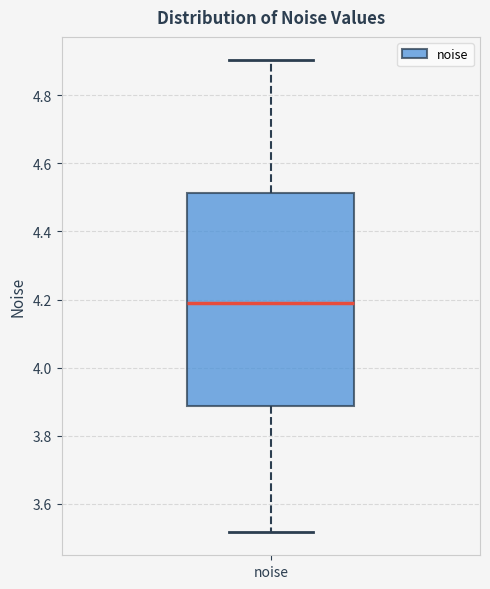

Transcribe this box plot: give where the median line is, the range the box spans, and where the two whiskers end, as read against the y-axis. The values are not printed on the chart, so give them approximately, as read against the axis.

median 4.18, box 3.88 to 4.52, whiskers 3.52 to 4.90